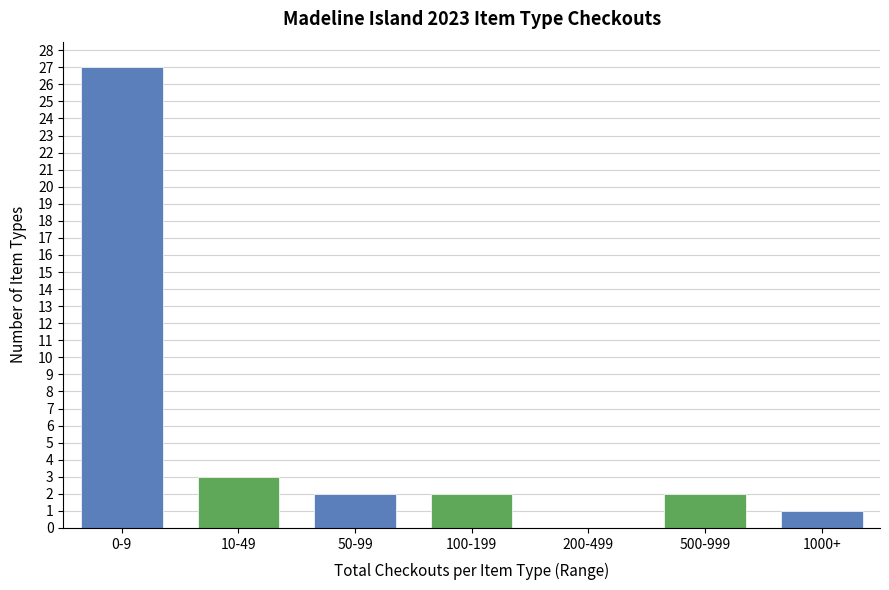

Reading left to right, list all the values displayed in this chart.

0-9=27	10-49=3	50-99=2	100-199=2	200-499=0	500-999=2	1000+=1